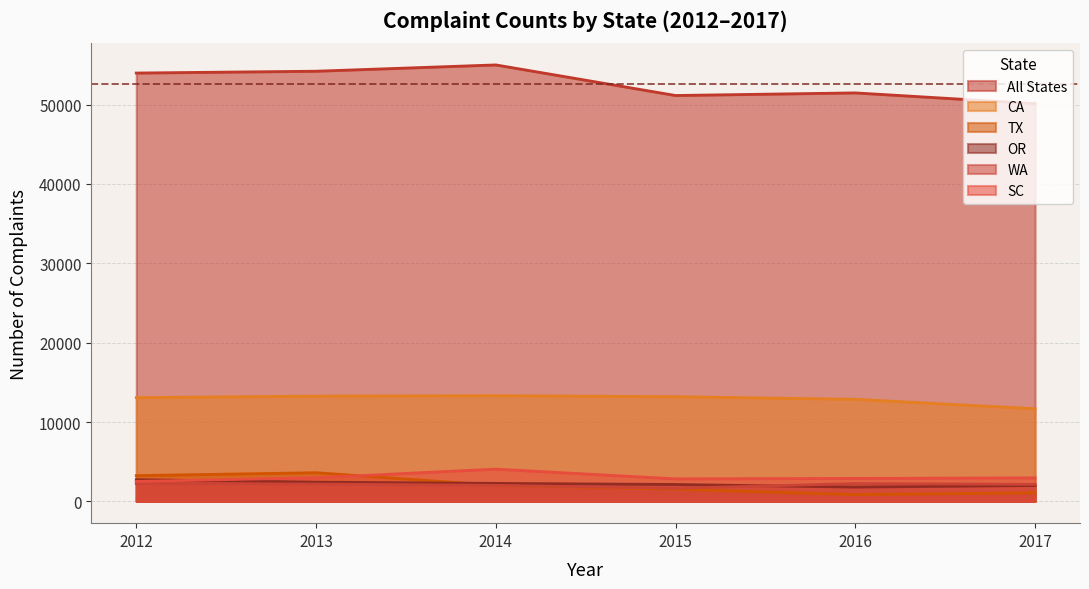

What is the average value of the CA series?

12898